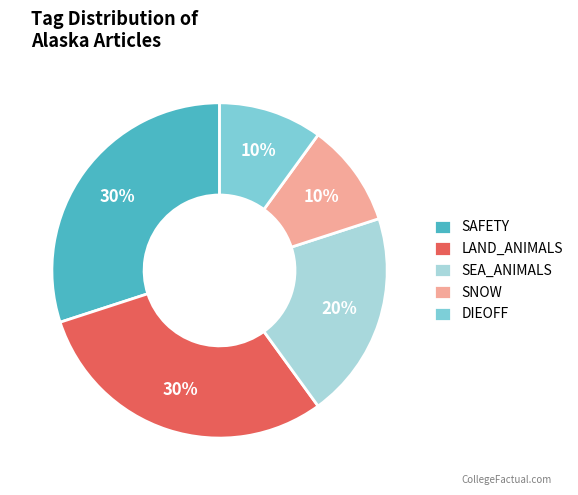

To the nearest percent, what is the difference between the largest and smallest slice percentages?

20%